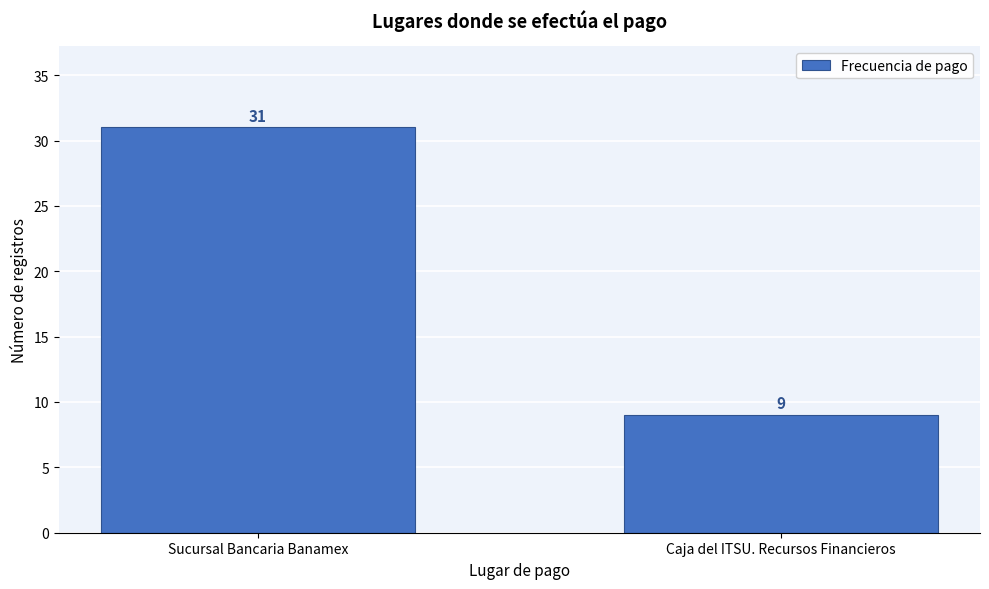

Reading left to right, transcribe all the data shown in this chart.

31	9